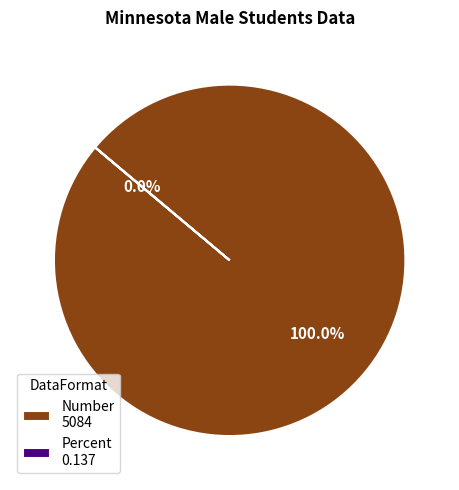

Which slice is the largest?

Number